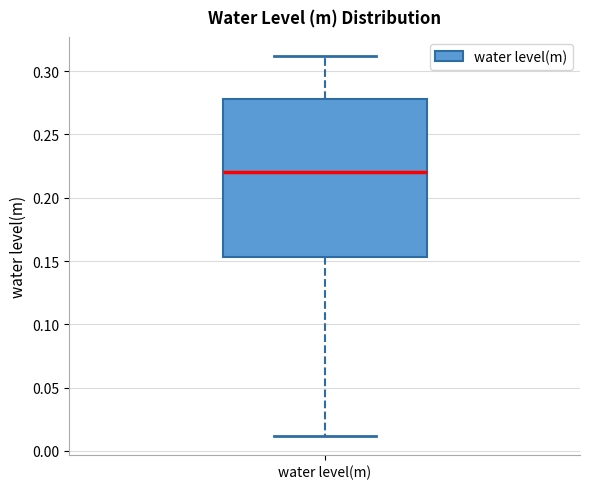

Where is the lower edge of the box for water level(m) on the y-axis? The values are not printed on the chart, so give them approximately, as read against the axis.

0.155